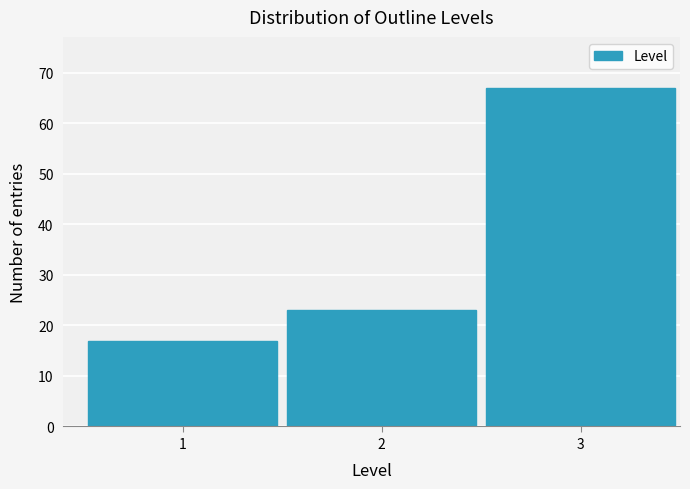

Reading left to right, list all the values displayed in this chart.

17	23	67